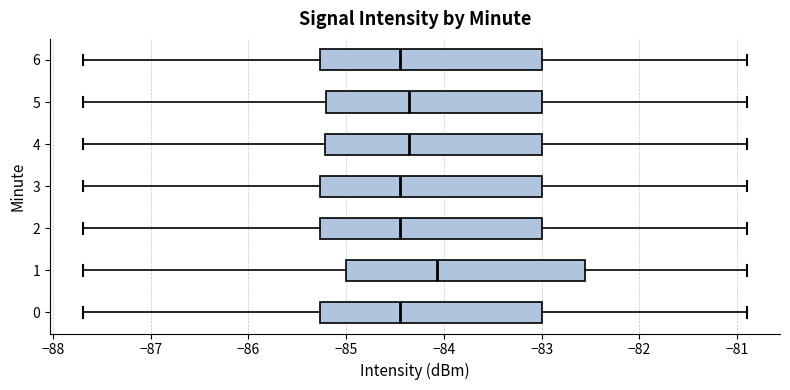

Reading bottom to top, read every box against the x-axis: the position of its median line, the range the box covers, and the ends of its whiskers. The values are not printed on the chart, so give them approximately, as read against the axis.

0: median -84.4, box -85.3 to -83.0, whiskers -87.7 to -80.9
1: median -84.1, box -85.0 to -82.6, whiskers -87.7 to -80.9
2: median -84.4, box -85.3 to -83.0, whiskers -87.7 to -80.9
3: median -84.4, box -85.3 to -83.0, whiskers -87.7 to -80.9
4: median -84.4, box -85.2 to -83.0, whiskers -87.7 to -80.9
5: median -84.4, box -85.2 to -83.0, whiskers -87.7 to -80.9
6: median -84.4, box -85.3 to -83.0, whiskers -87.7 to -80.9